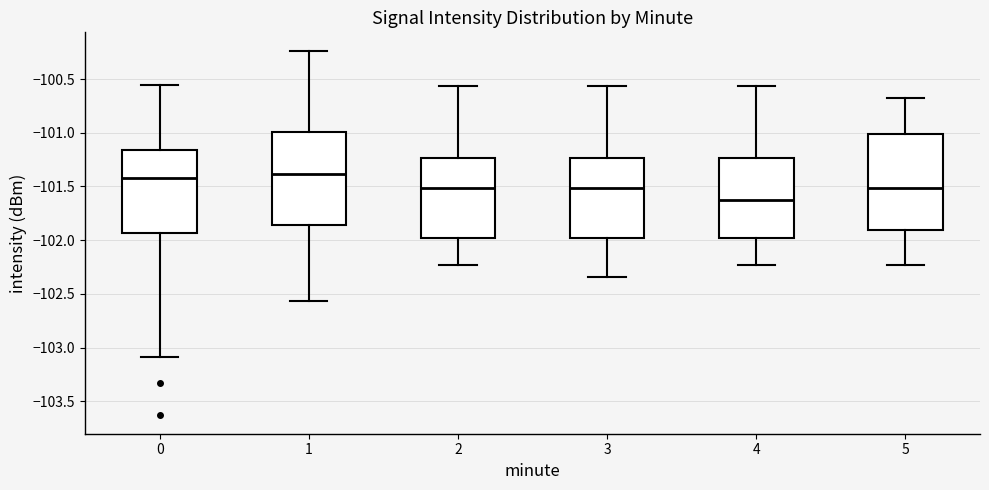

Where does the lower whisker of the box at x = 4 end on the y-axis? The values are not printed on the chart, so give them approximately, as read against the axis.

-102.25